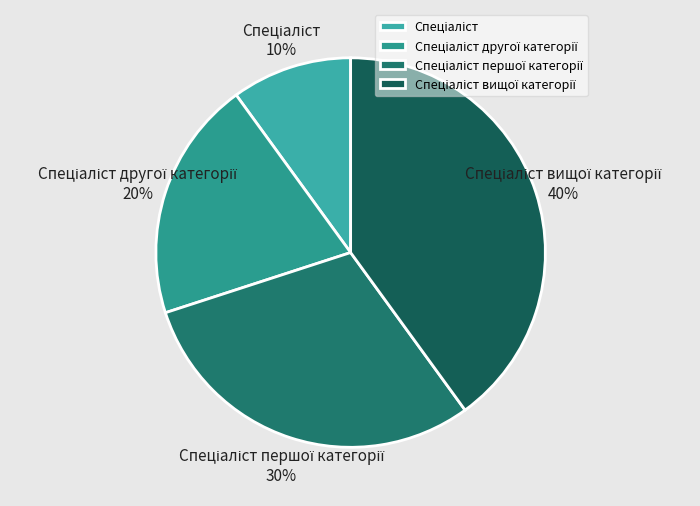

To the nearest percent, what is the average slice percentage?

25%